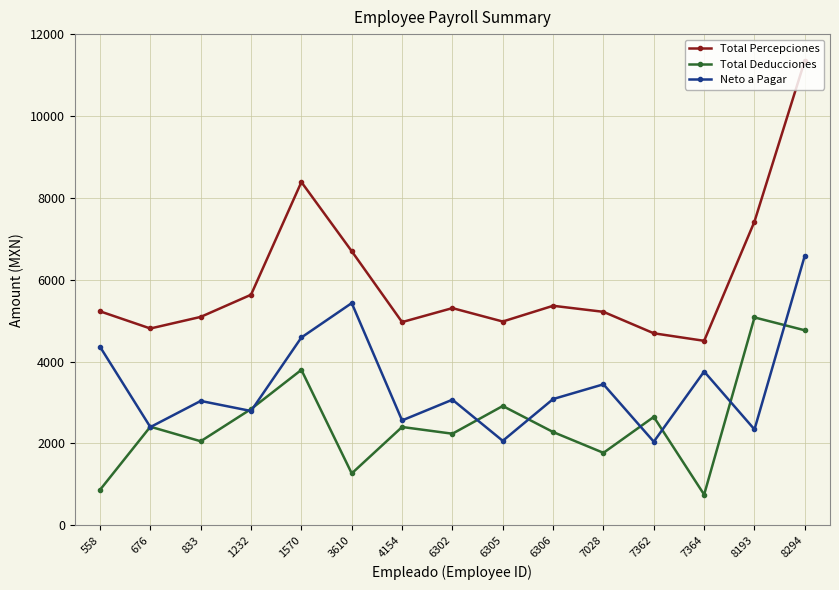

Is it true that Neto a Pagar equals 3068.6 at 6302?

True